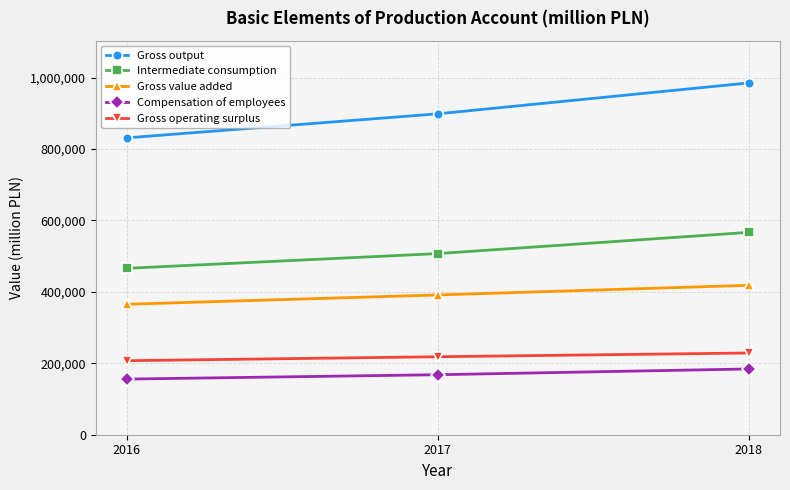

What are all the series names shown in the legend?

Gross output, Intermediate consumption, Gross value added, Compensation of employees, Gross operating surplus